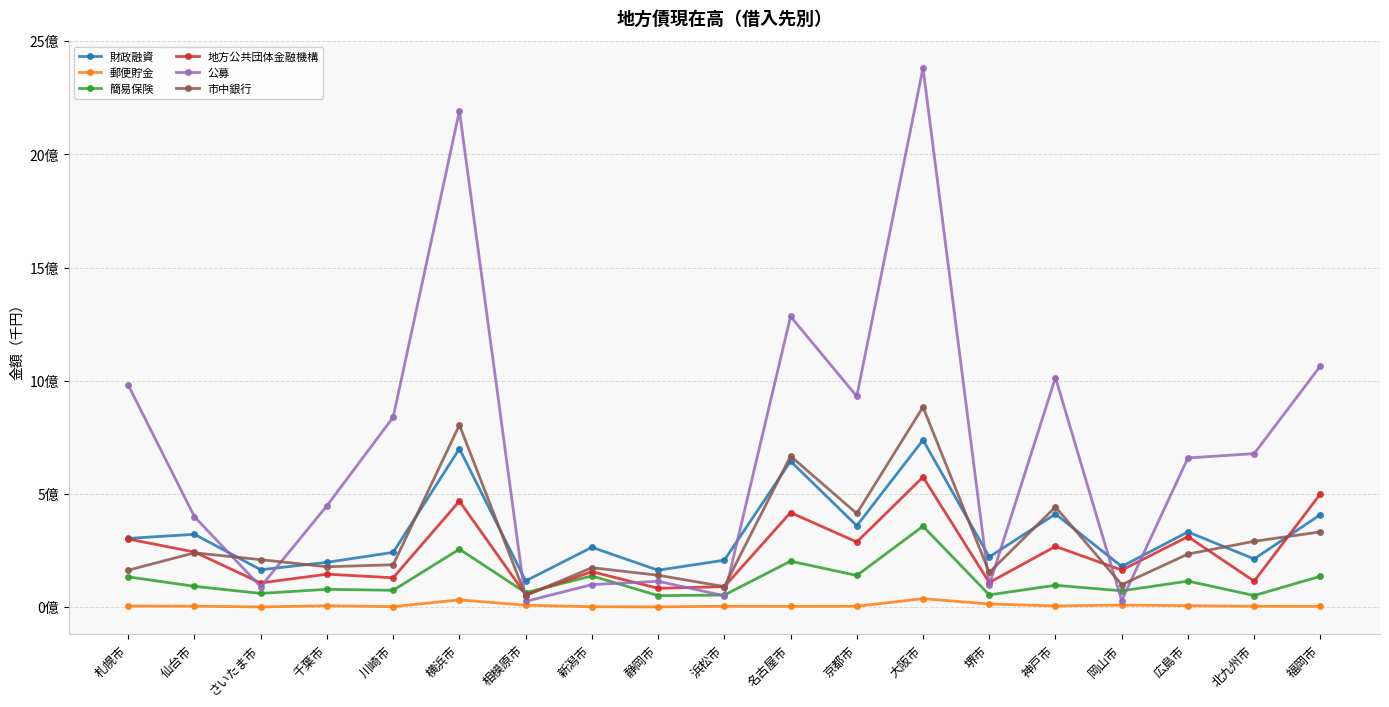

True or false: 郵便貯金 and 簡易保険 cross at least once.

False